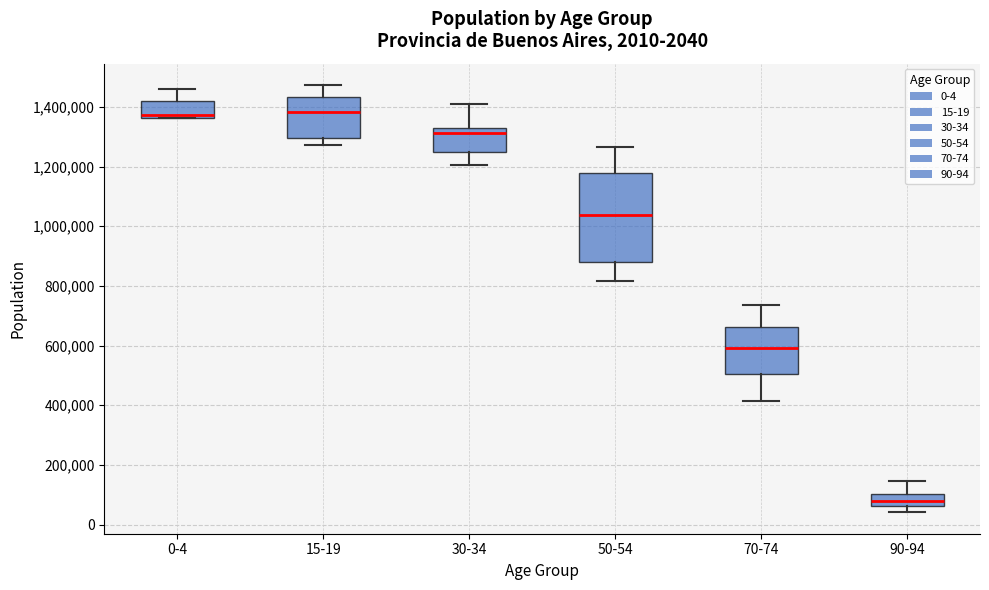

Comparing the boxes themselves (not the whiskers), which one is the tallest?

50-54